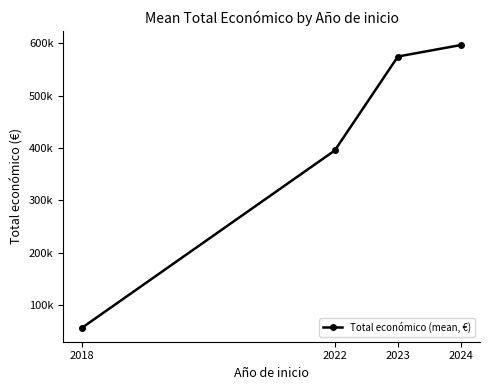

At which category does the chart reach its minimum across all series?

2018